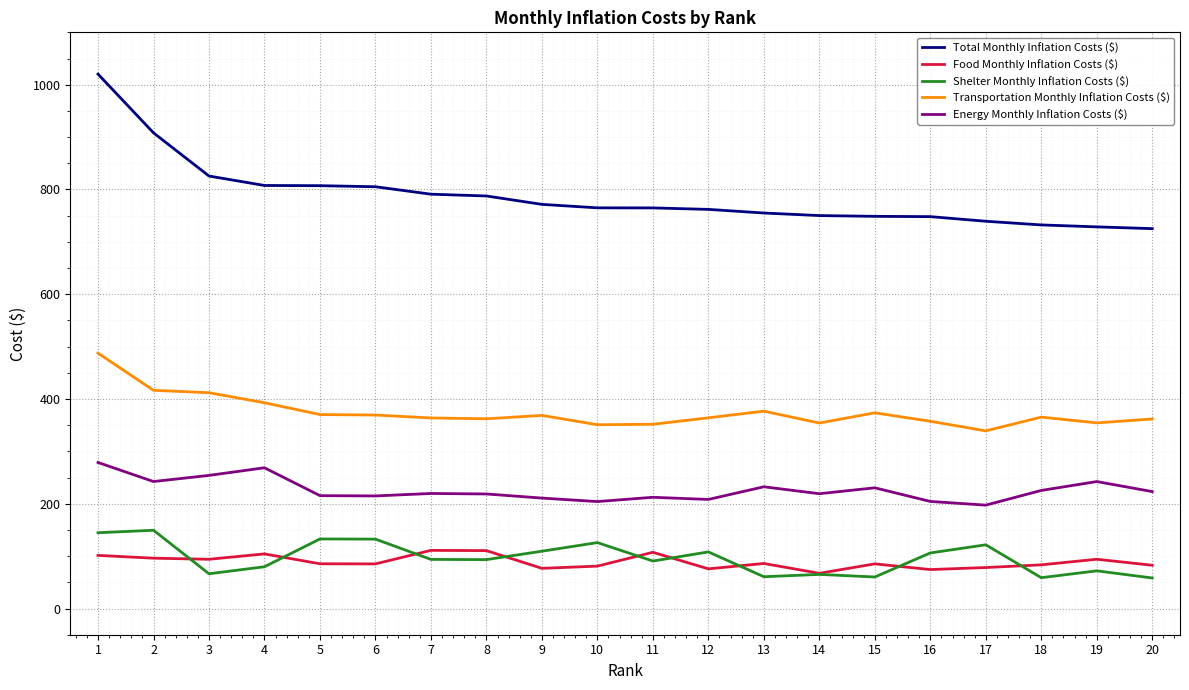

Which series has the largest total across all categories?

Total Monthly Inflation Costs ($)